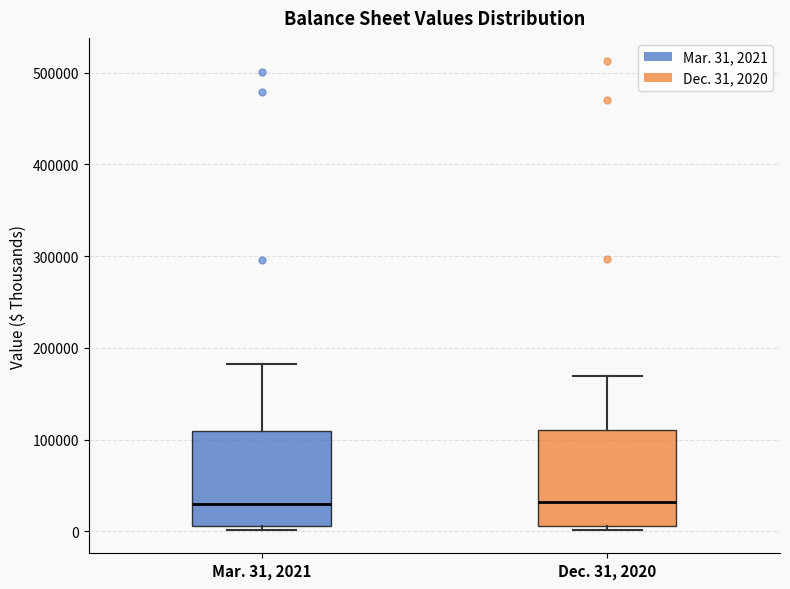

Reading left to right, transcribe this box plot: for each box, give where its median line is, the range the box spans, and where its two whiskers end, as read against the y-axis. The values are not printed on the chart, so give them approximately, as read against the axis.

Mar. 31, 2021: median 30000, box 10000 to 110000, whiskers 0 to 180000
Dec. 31, 2020: median 30000, box 10000 to 110000, whiskers 0 to 170000